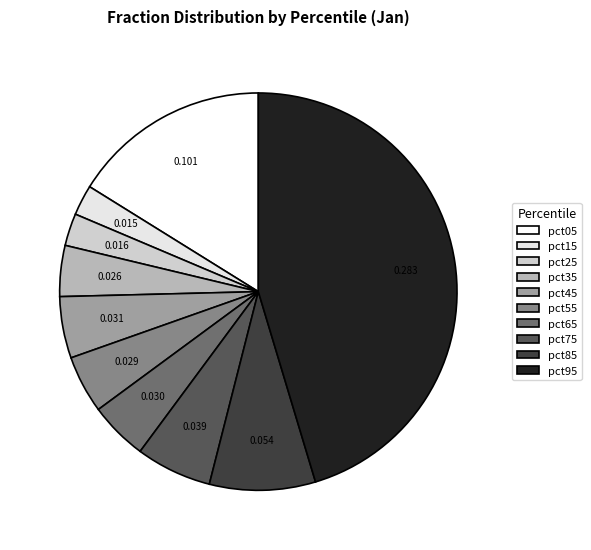

Does pct45 represent more than half of the total?

No